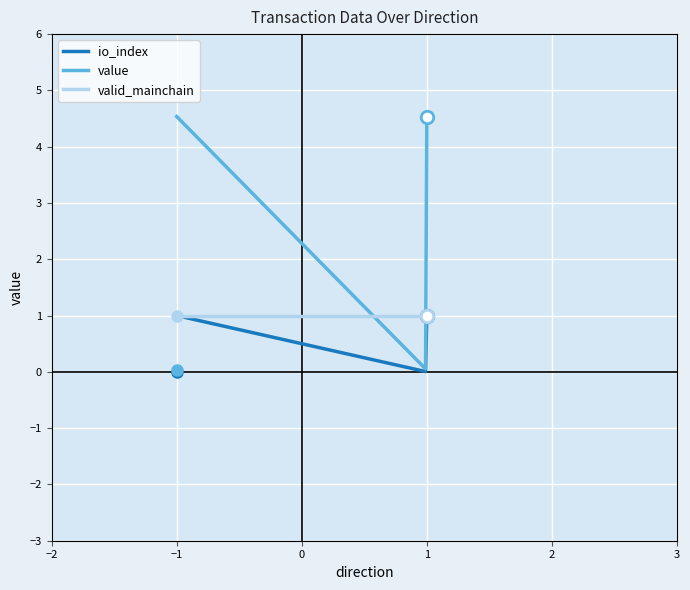

Which series has the largest total across all categories?

value